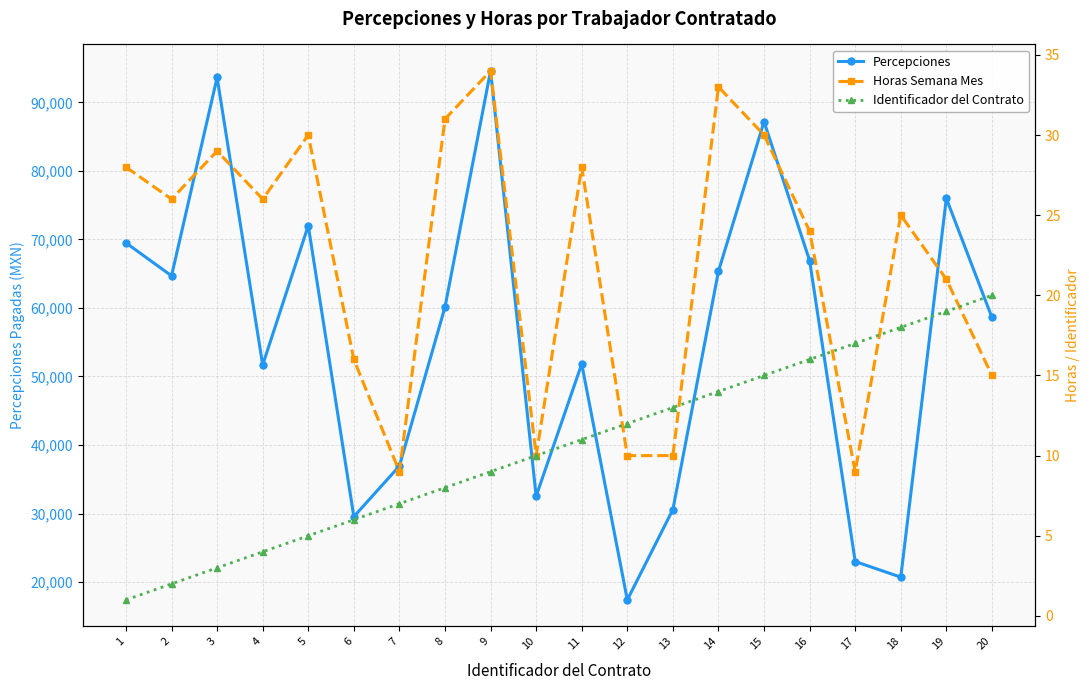

Between 19 and 4, which is larger?

19